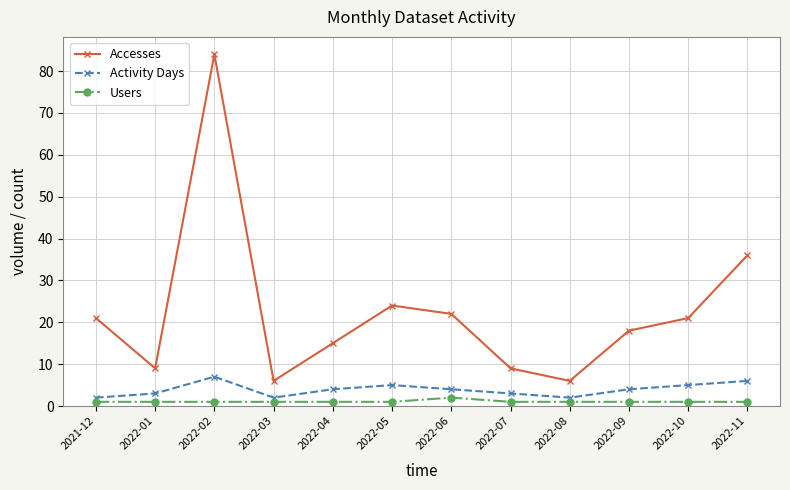

Where is the first local maximum for Accesses?

2022-02